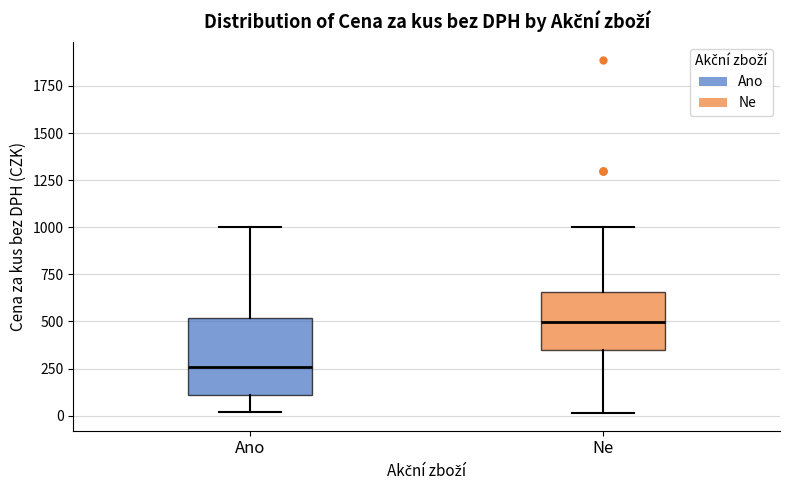

Which box has the lowest median line?

Ano